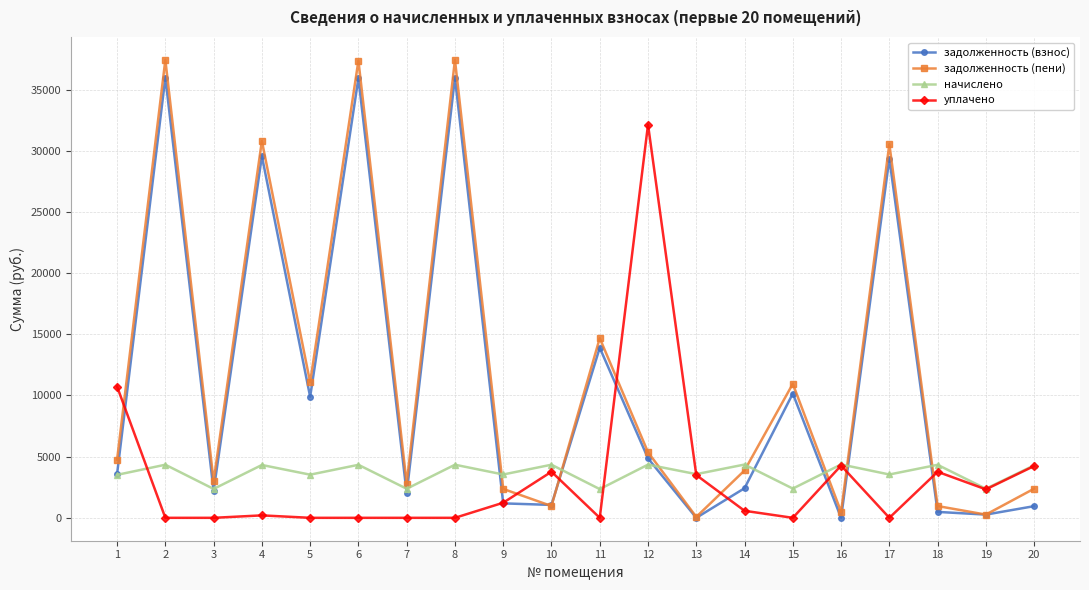

Rank the series by their maximum value, from highest to lowest.

задолженность (пени), задолженность (взнос), уплачено, начислено